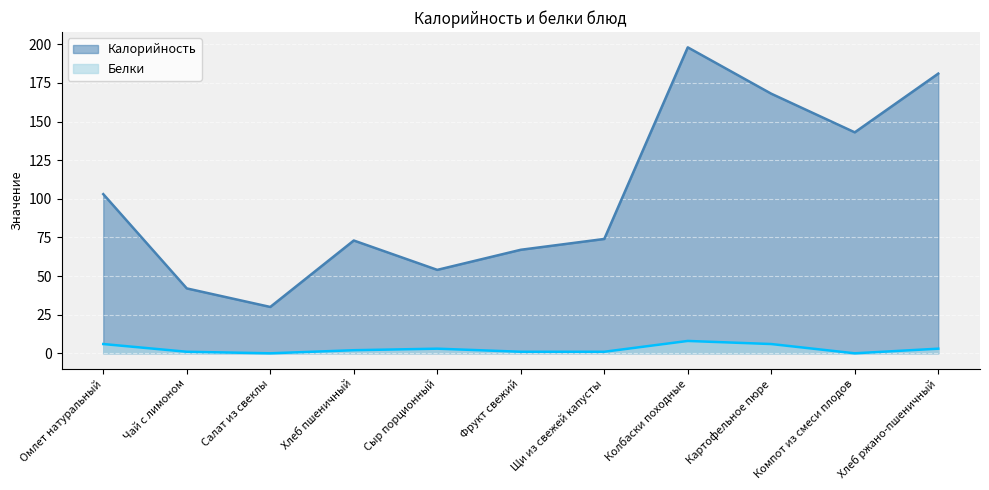

How many lines are shown in the chart?

2